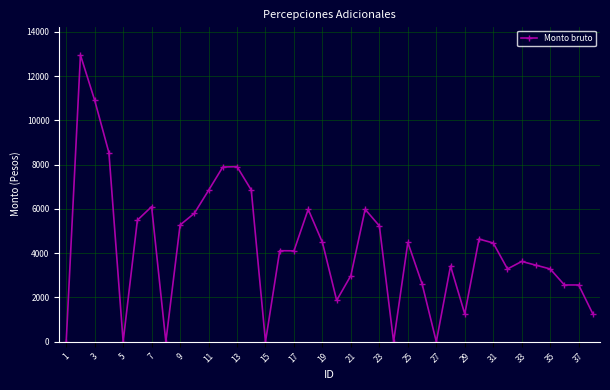

What is the value of the 17th point from the left?

4108.1